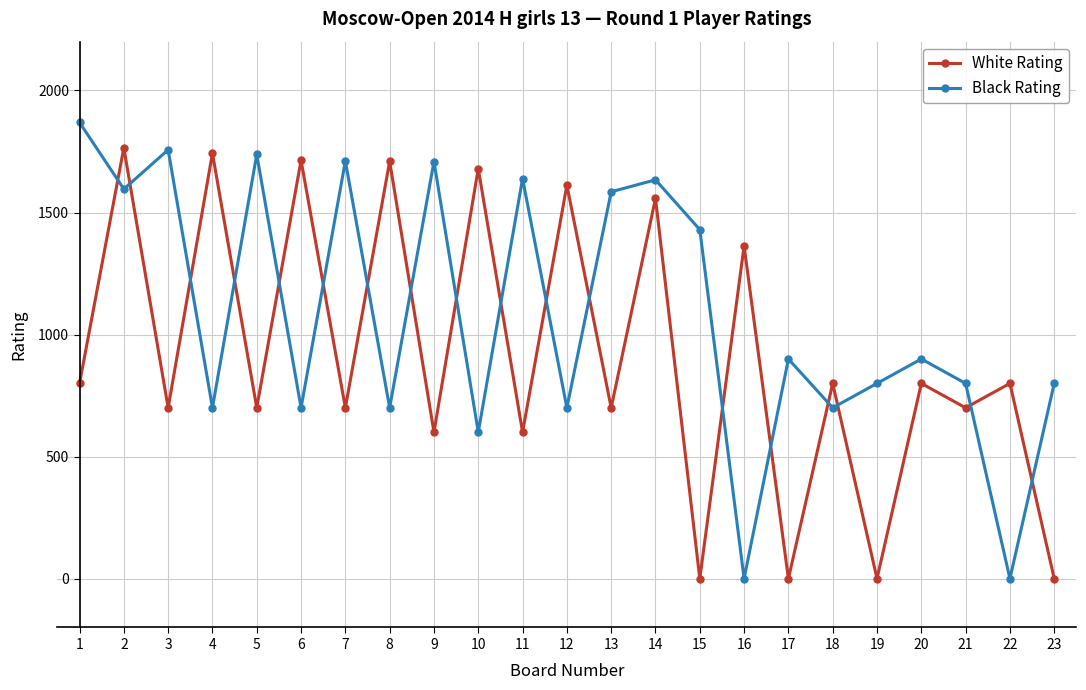

Does the chart have visible grid lines?

Yes